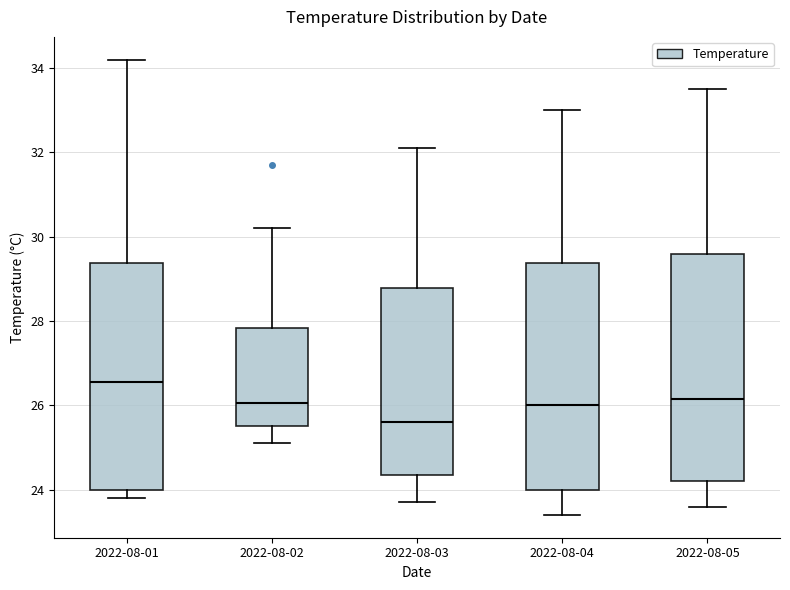

Reading left to right, read every box against the y-axis: the position of its median line, the range the box covers, and the ends of its whiskers. The values are not printed on the chart, so give them approximately, as read against the axis.

2022-08-01: median 26.6, box 24.0 to 29.4, whiskers 23.8 to 34.2
2022-08-02: median 26.0, box 25.6 to 27.8, whiskers 25.2 to 30.2
2022-08-03: median 25.6, box 24.4 to 28.8, whiskers 23.8 to 32.2
2022-08-04: median 26.0, box 24.0 to 29.4, whiskers 23.4 to 33.0
2022-08-05: median 26.2, box 24.2 to 29.6, whiskers 23.6 to 33.6